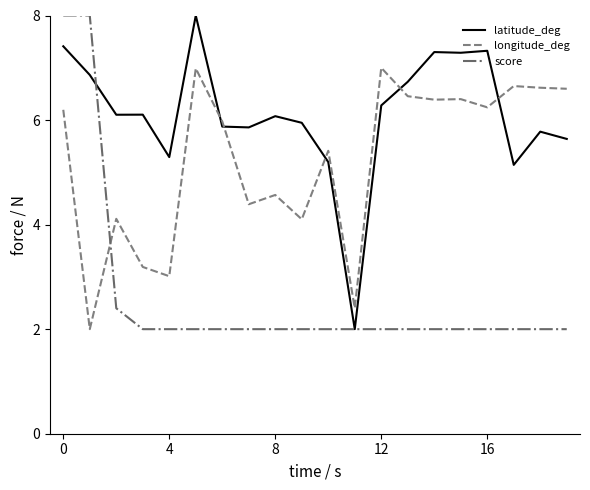

List the series in order of their overall mean, highest first.

latitude_deg, longitude_deg, score